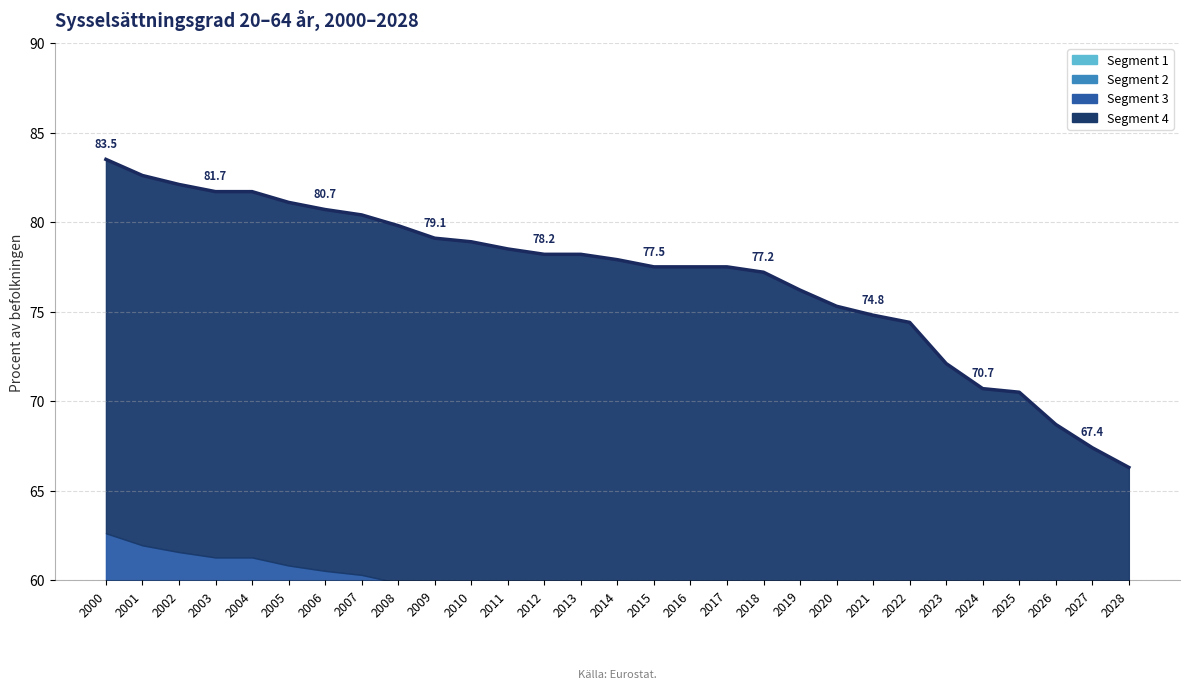

The value at 2013 is 78.2. True or false?

True